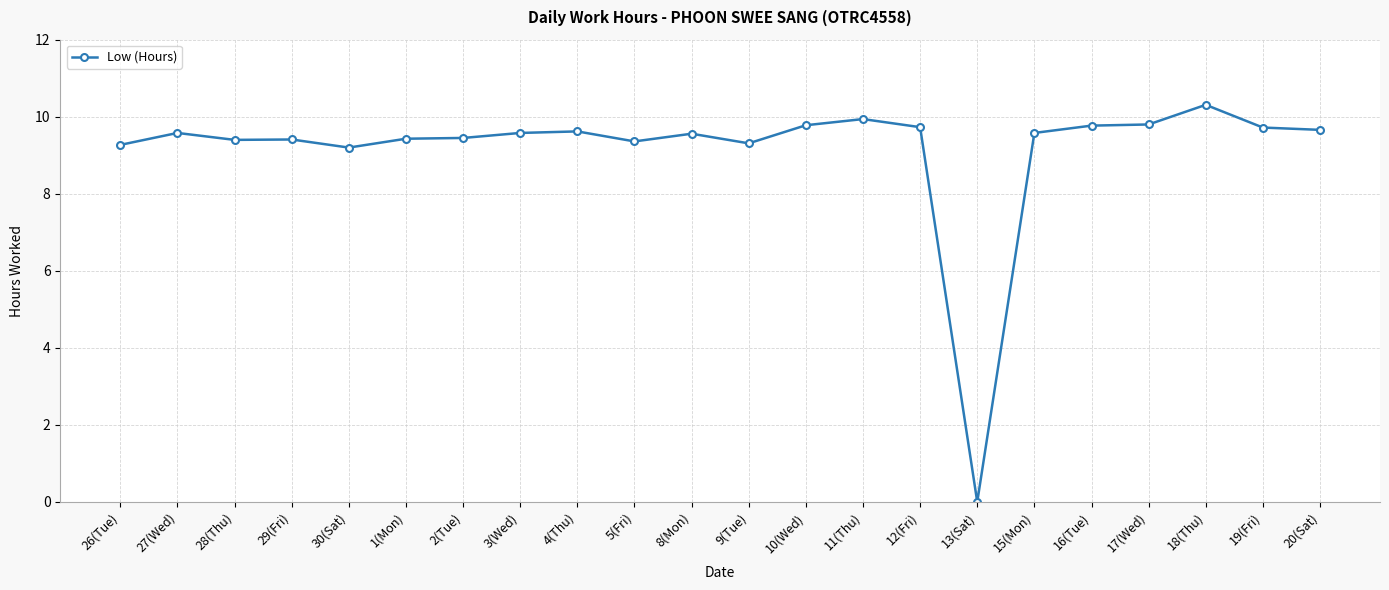

Does the chart display data point markers on the line(s)?

Yes